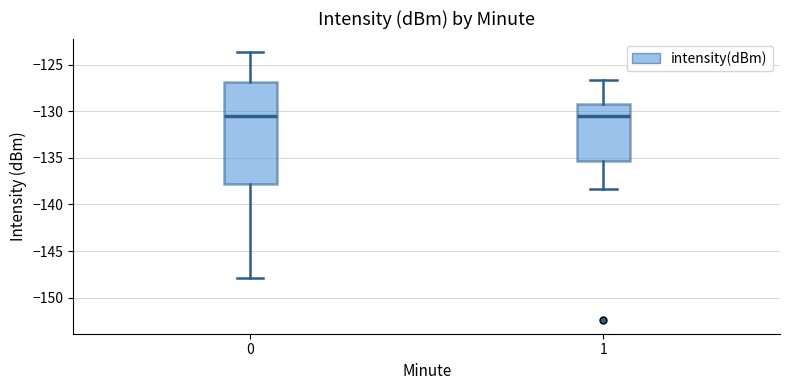

Reading left to right, read every box against the y-axis: the position of its median line, the range the box covers, and the ends of its whiskers. The values are not printed on the chart, so give them approximately, as read against the axis.

0: median -130.5, box -138.0 to -127.0, whiskers -148.0 to -123.5
1: median -130.5, box -135.5 to -129.0, whiskers -138.5 to -126.5